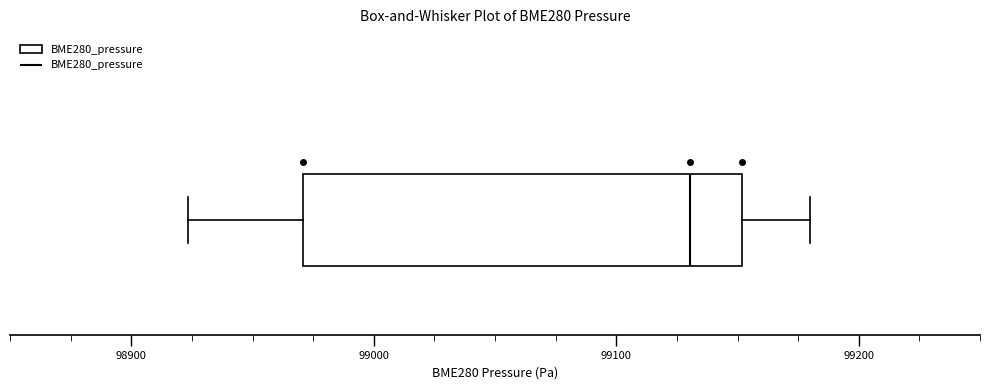

Transcribe this box plot: give where the median line is, the range the box spans, and where the two whiskers end, as read against the x-axis. The values are not printed on the chart, so give them approximately, as read against the axis.

median 99130, box 98970 to 99150, whiskers 98920 to 99180